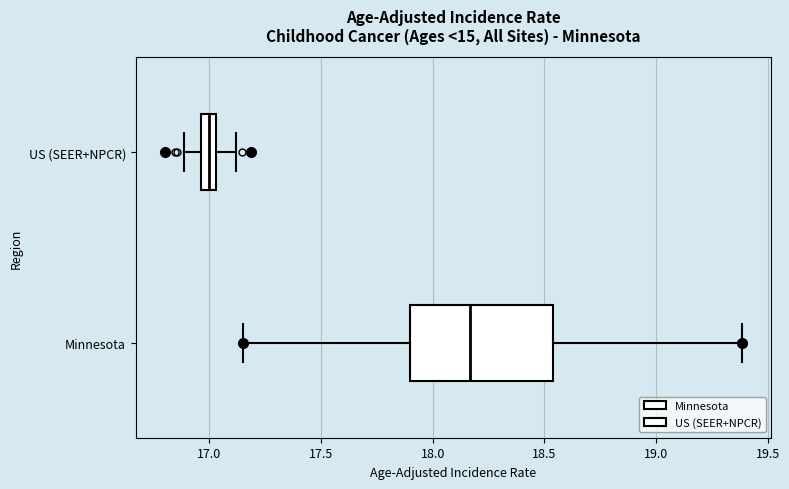

Which box is the widest, from its left edge to its right edge?

Minnesota